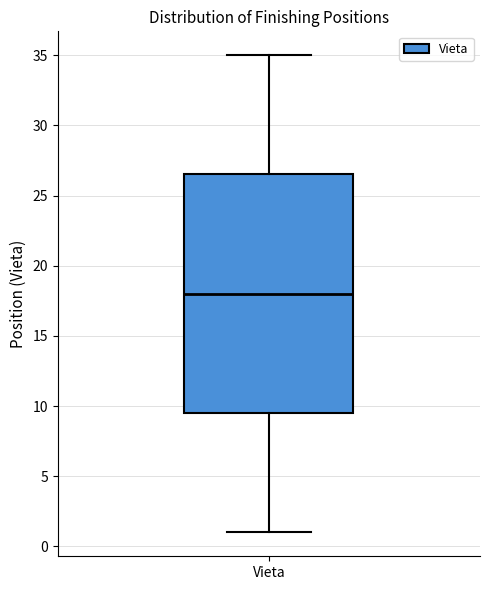

Read this box plot against the y-axis: the position of the median line, the range covered by the box, and the ends of both whiskers. The values are not printed on the chart, so give them approximately, as read against the axis.

median 18.0, box 9.5 to 26.5, whiskers 1.0 to 35.0